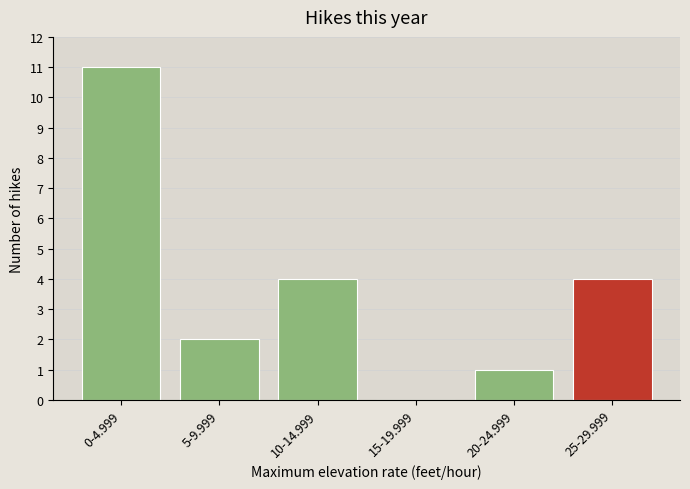

Reading right to left, extract all data points from this chart.

25-29.999=4	20-24.999=1	15-19.999=0	10-14.999=4	5-9.999=2	0-4.999=11